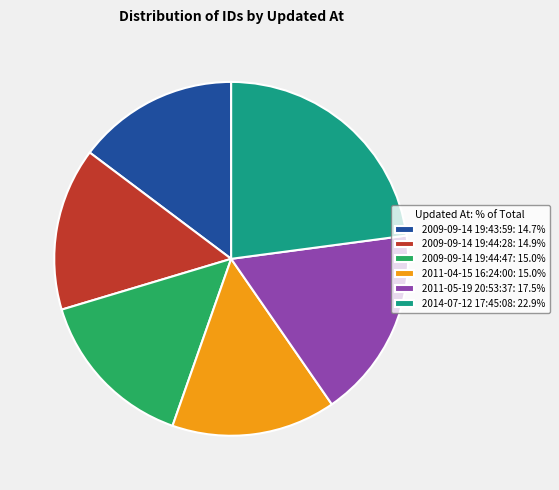

Is 2011-05-19 20:53:37 the majority of the pie?

No